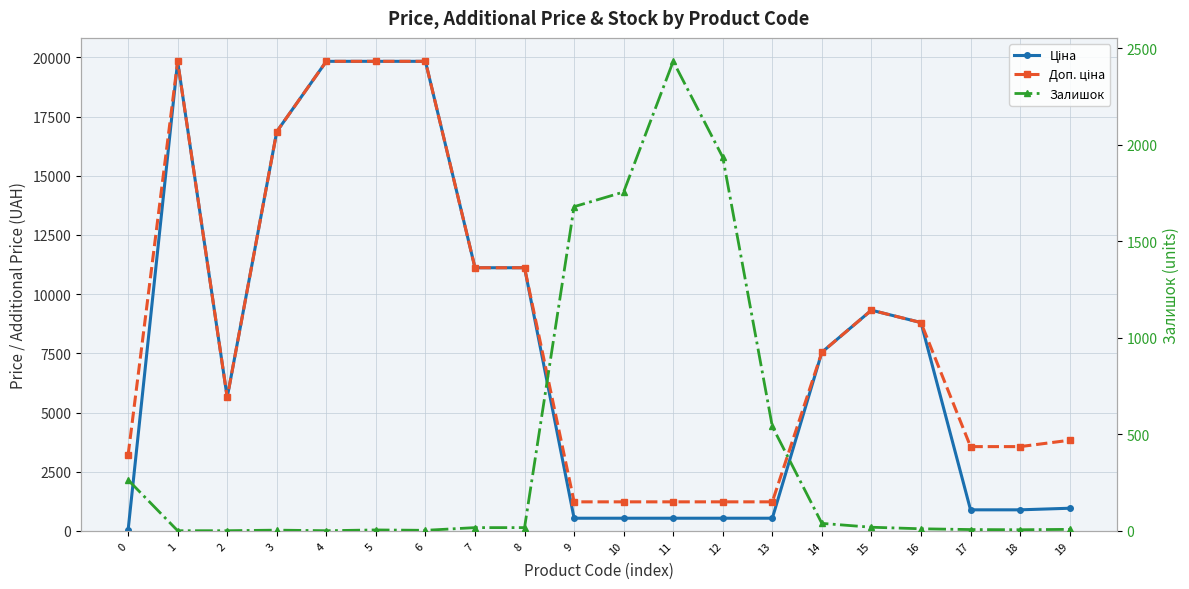

Which series ends up on top after the final intersection of Залишок and Ціна?

Ціна